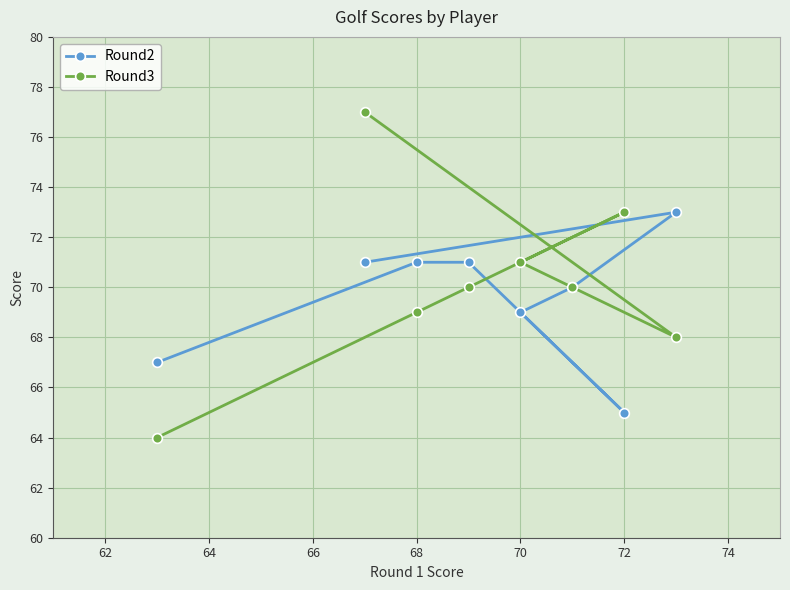

What is the maximum value for Round3?

77